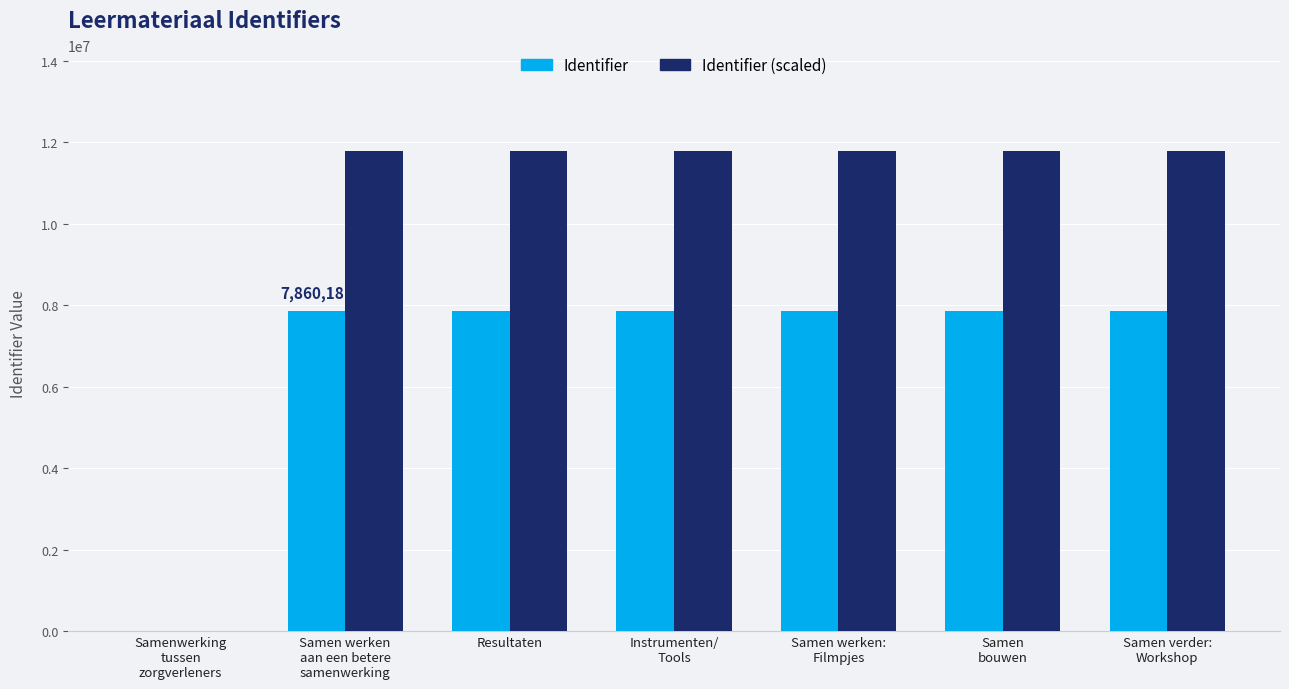

What is the sum of all Identifier values?

47161653.0